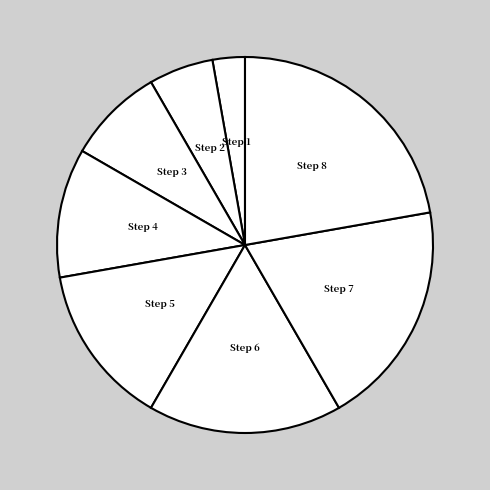

Do Step 1 and Step 8 together represent more than half of the pie?

No